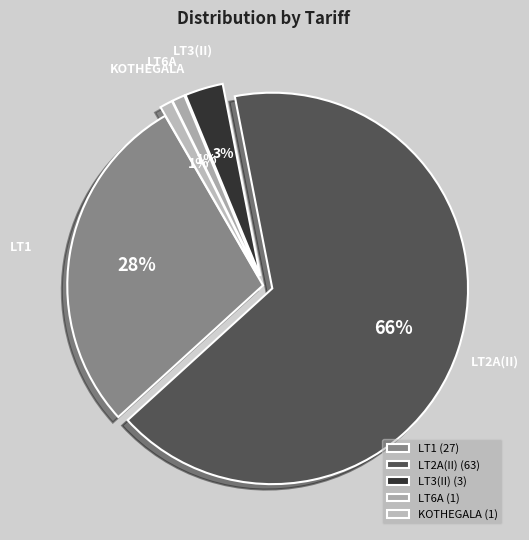

Is the sum of KOTHEGALA and LT1 greater than half?

No